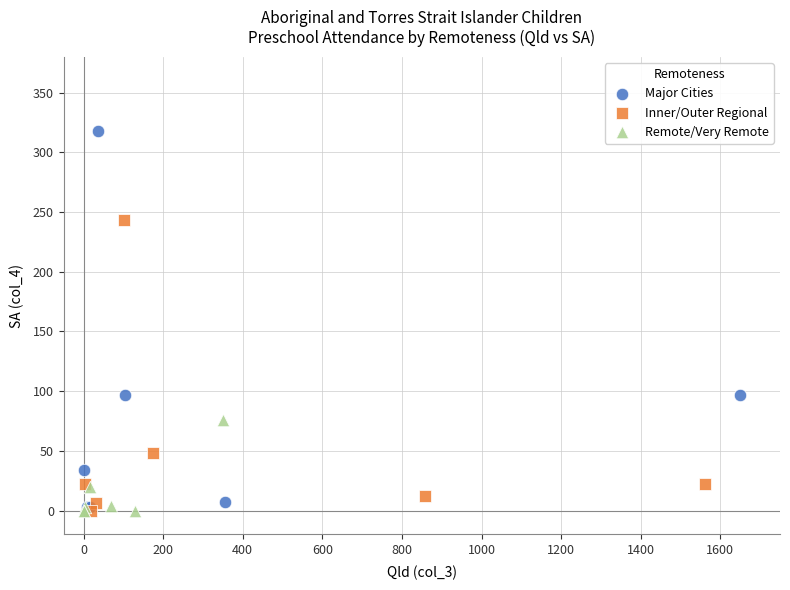

Which series has the widest spread of Y values?

Major Cities